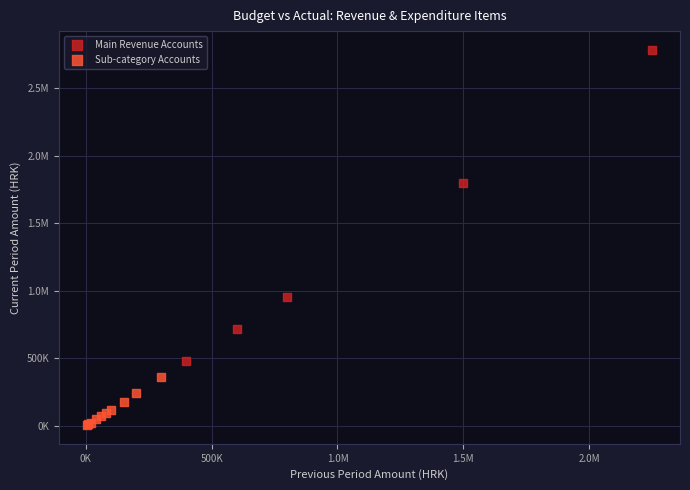

What are all the series names shown in the legend?

Main Revenue Accounts, Sub-category Accounts